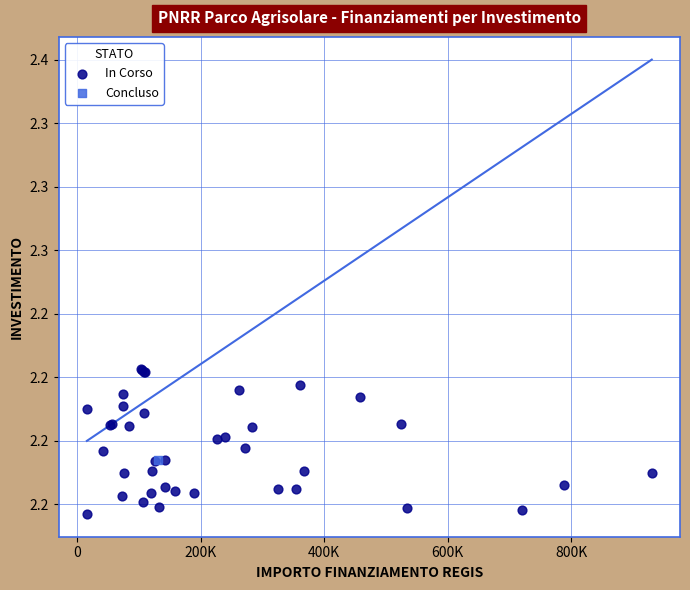

What are all the series names shown in the legend?

In Corso, Concluso